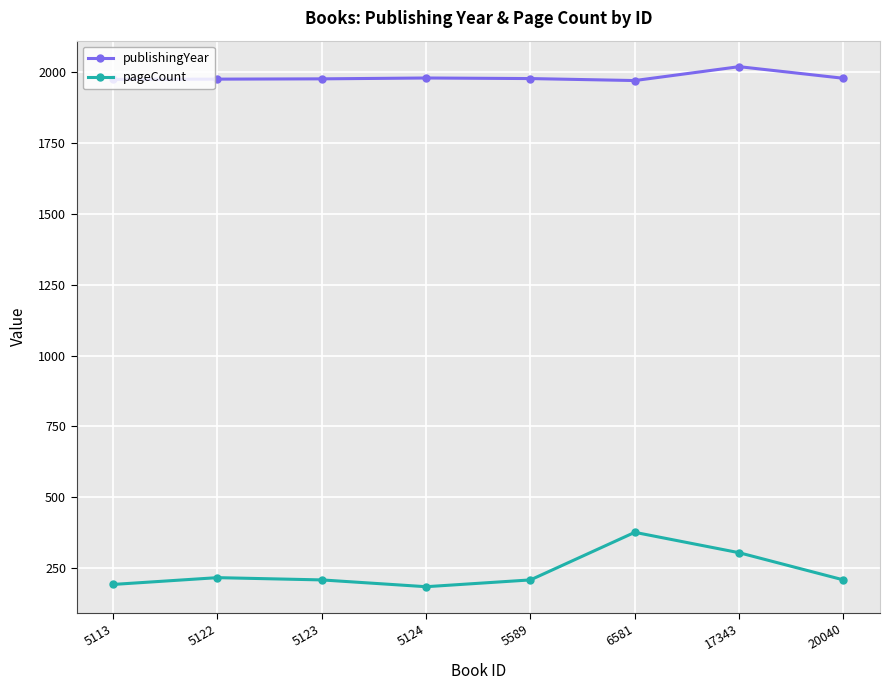

What is the value of the publishingYear point at the 5th from the left?

1978